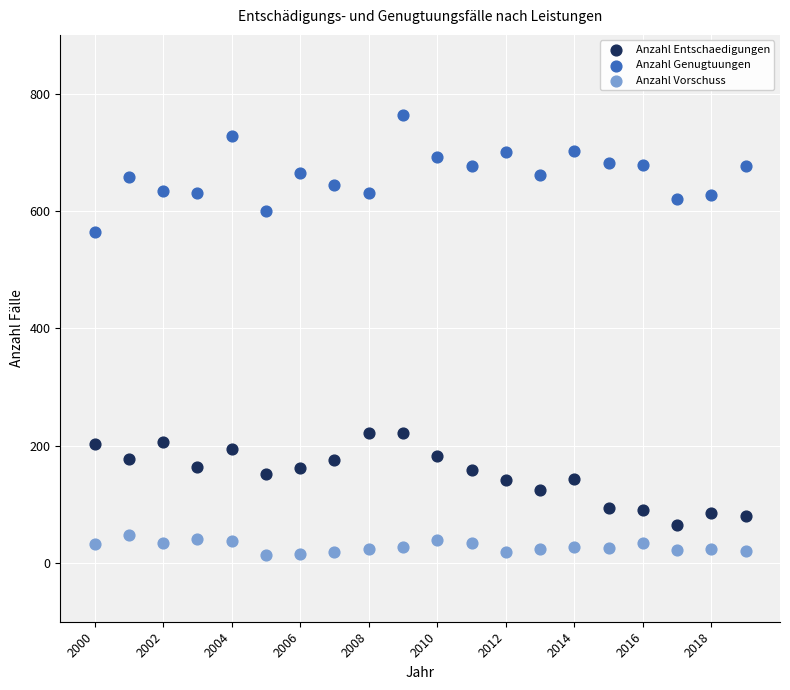

Across all data points, what is the range of X values (max minus min)?

19